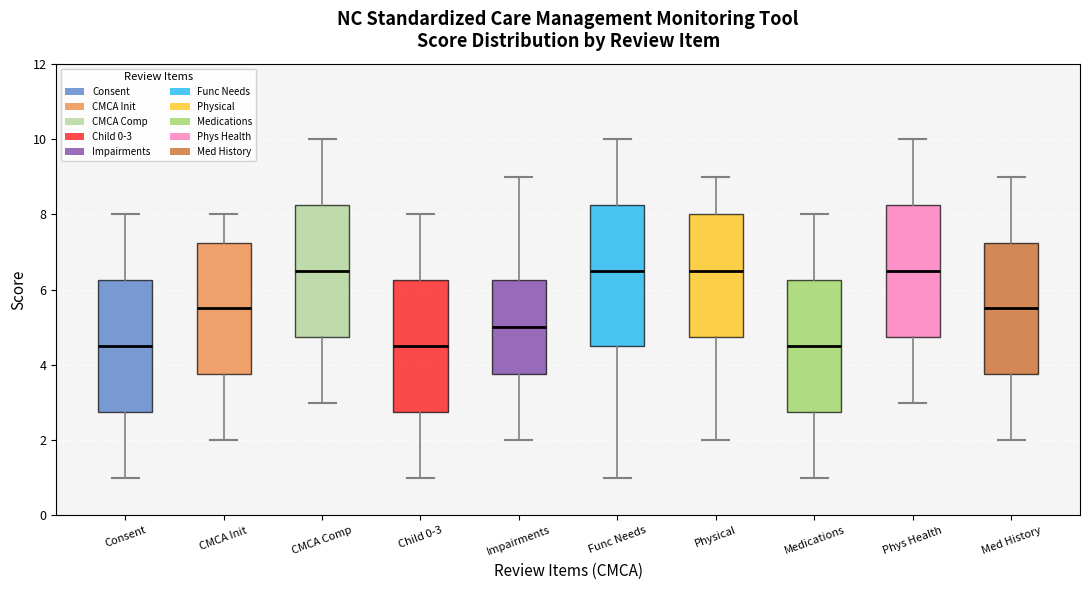

Reading left to right, read every box against the y-axis: the position of its median line, the range the box covers, and the ends of its whiskers. The values are not printed on the chart, so give them approximately, as read against the axis.

Consent: median 4.6, box 2.8 to 6.2, whiskers 1.0 to 8.0
CMCA Init: median 5.6, box 3.8 to 7.2, whiskers 2.0 to 8.0
CMCA Comp: median 6.6, box 4.8 to 8.2, whiskers 3.0 to 10.0
Child 0-3: median 4.6, box 2.8 to 6.2, whiskers 1.0 to 8.0
Impairments: median 5.0, box 3.8 to 6.2, whiskers 2.0 to 9.0
Func Needs: median 6.6, box 4.6 to 8.2, whiskers 1.0 to 10.0
Physical: median 6.6, box 4.8 to 8.0, whiskers 2.0 to 9.0
Medications: median 4.6, box 2.8 to 6.2, whiskers 1.0 to 8.0
Phys Health: median 6.6, box 4.8 to 8.2, whiskers 3.0 to 10.0
Med History: median 5.6, box 3.8 to 7.2, whiskers 2.0 to 9.0